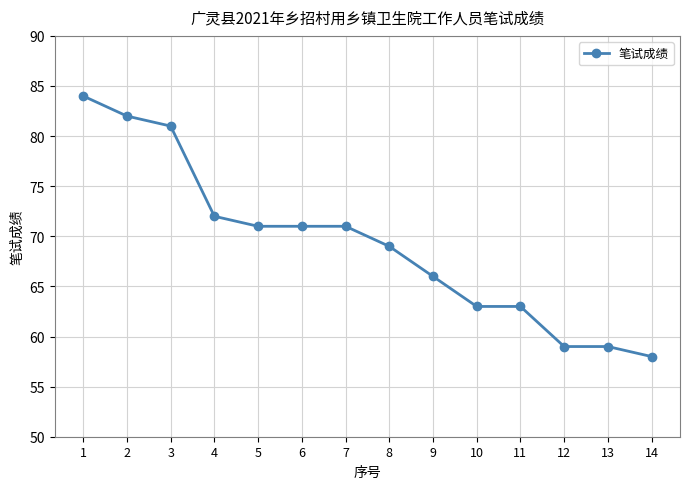

What is the change in value from 1 to 7?

-13